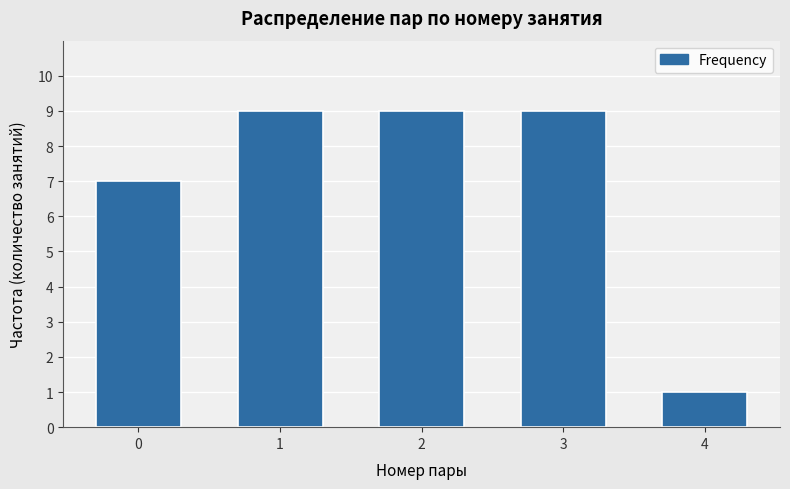

Reading left to right, transcribe all the data shown in this chart.

7	9	9	9	1